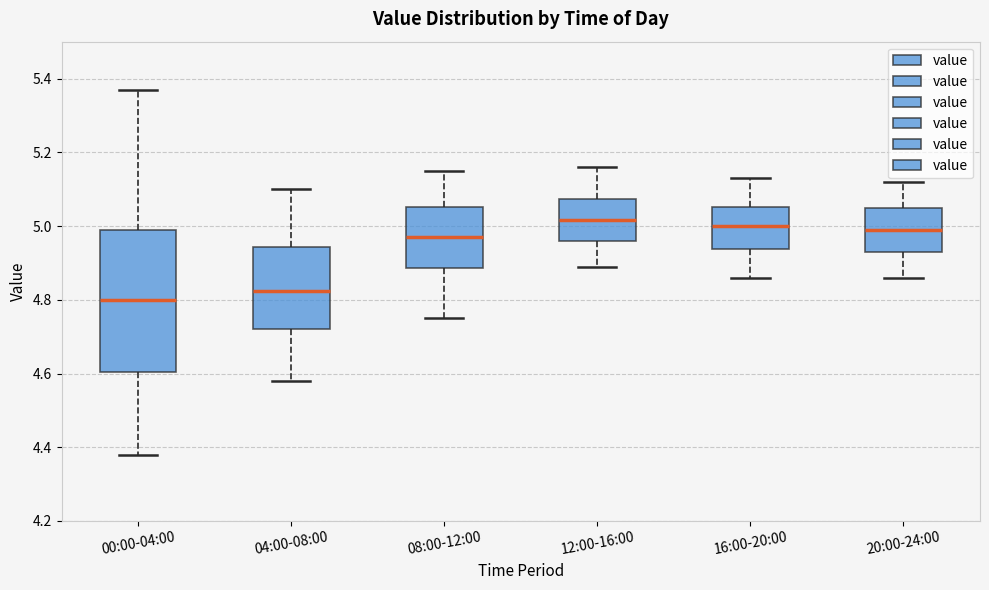

Where does the median line of the box for 04:00-08:00 sit on the y-axis? The values are not printed on the chart, so give them approximately, as read against the axis.

4.82